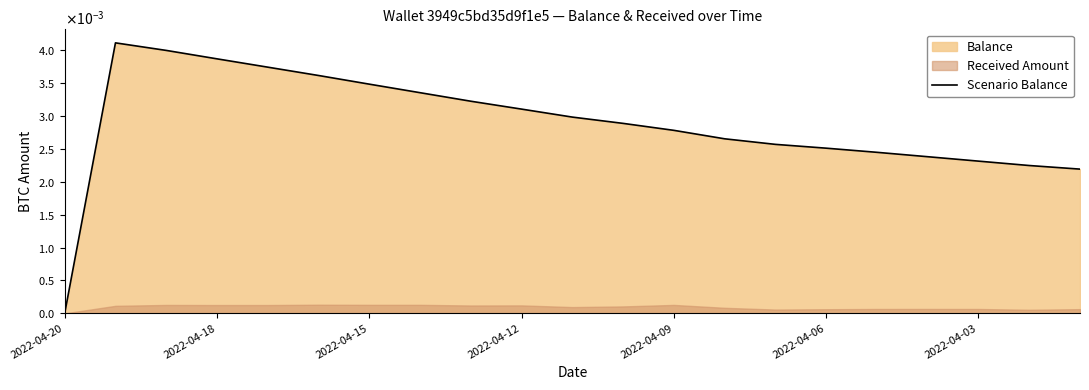

What is the sum of all values?

0.1